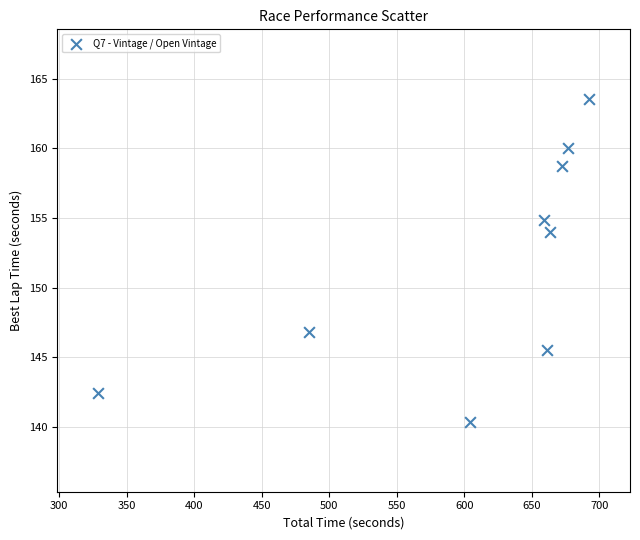

What is the range of X values (max minus min)?

364.2